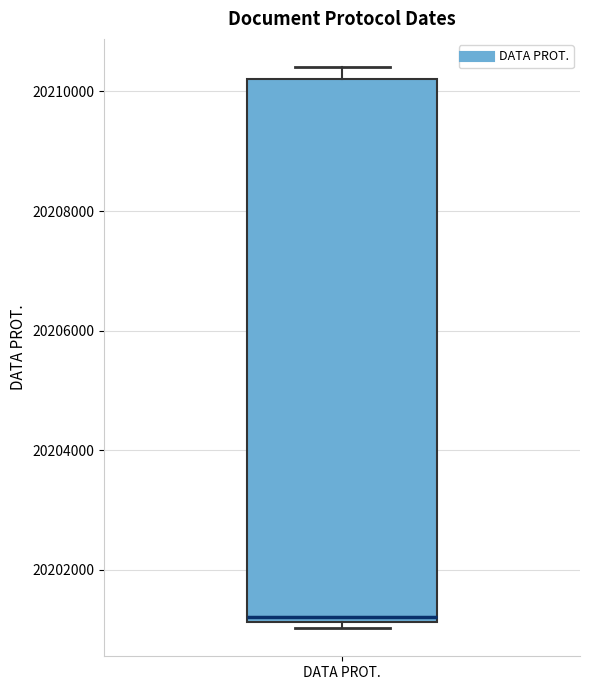

Where is the lower edge of the box for DATA PROT. on the y-axis? The values are not printed on the chart, so give them approximately, as read against the axis.

20201200